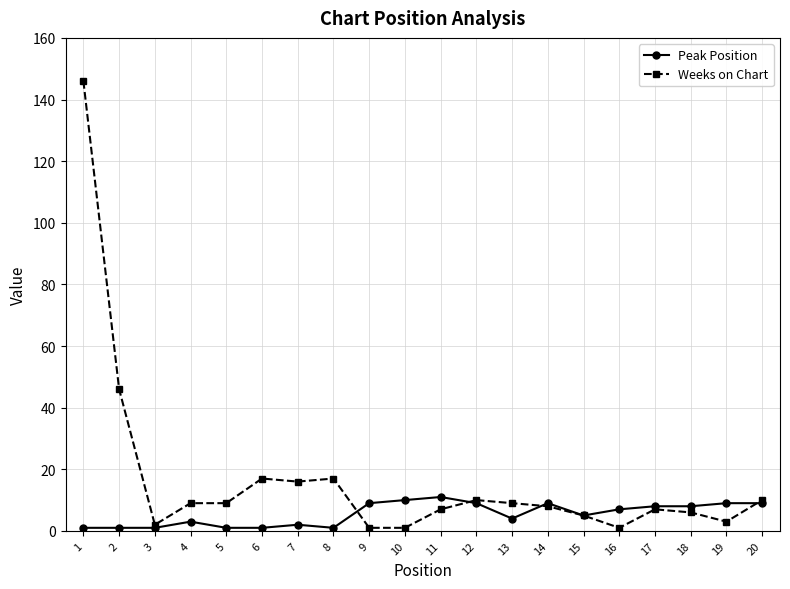

What is the difference between the maximum and minimum values in the Weeks on Chart series?

145